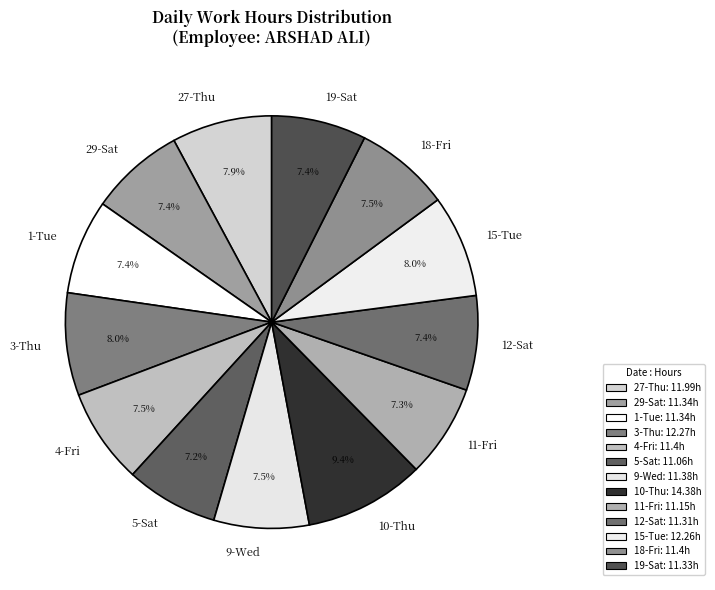

The 3-Thu slice represents 1% of the pie. True or false?

False